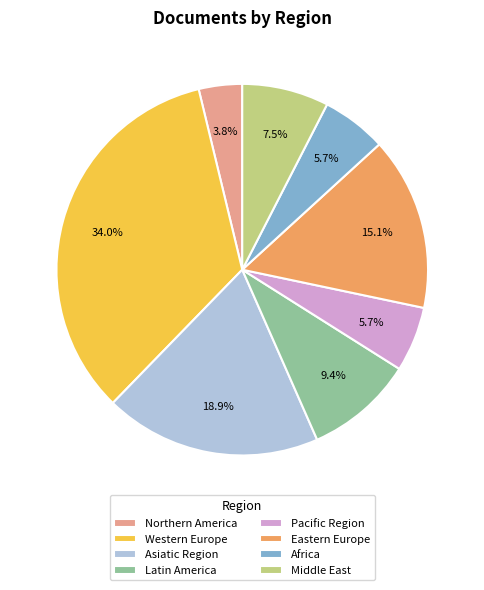

To the nearest percent, what percentage of the pie is Western Europe?

34%